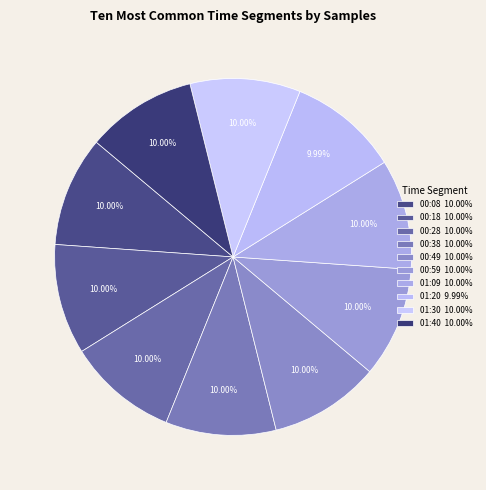

Which slice is the largest?

00:28